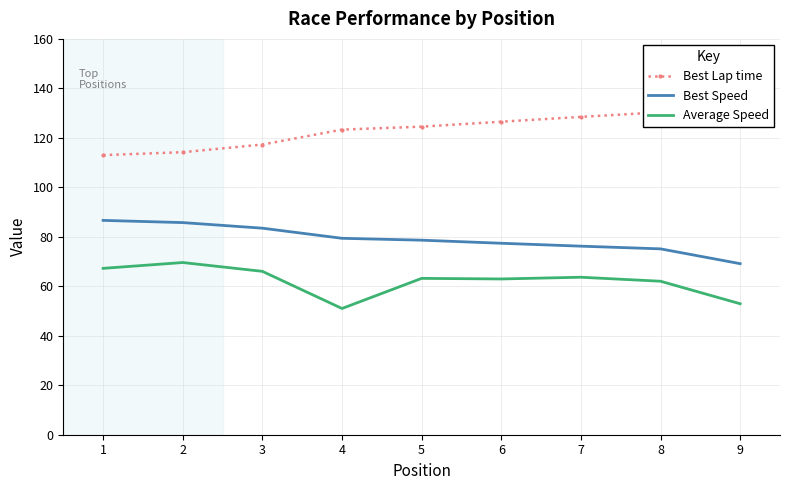

How many series are shown in this chart?

3